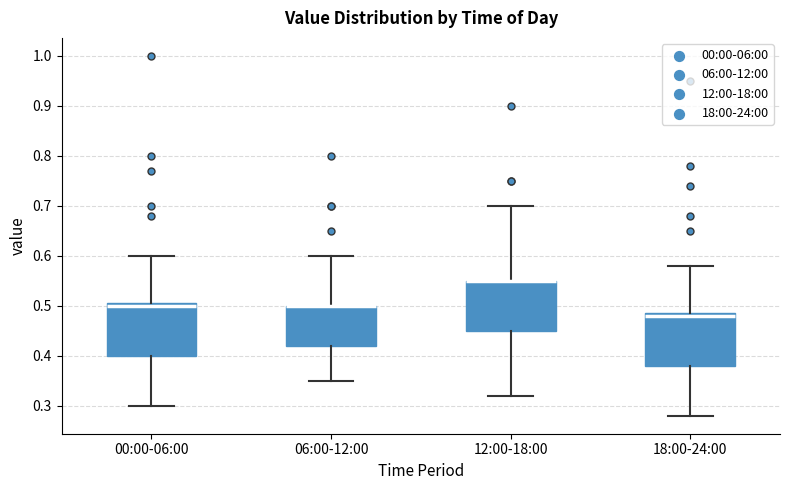

Where is the lower edge of the box for 06:00-12:00 on the y-axis? The values are not printed on the chart, so give them approximately, as read against the axis.

0.42